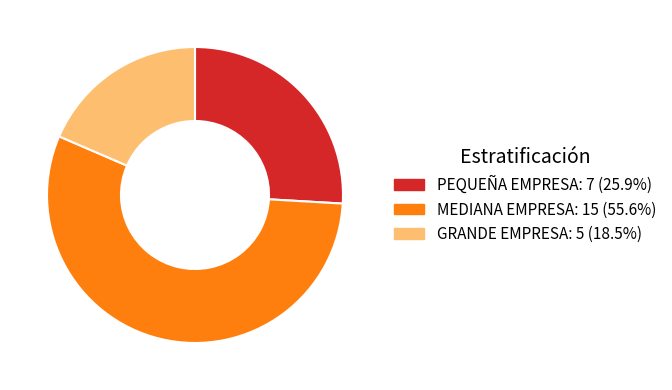

Is there a majority slice in this chart?

Yes